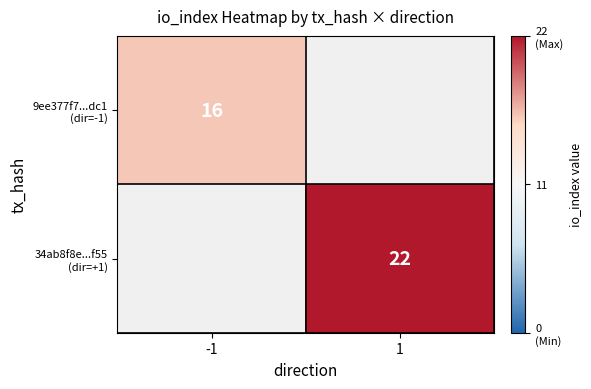

What is the greatest value displayed?

22.0